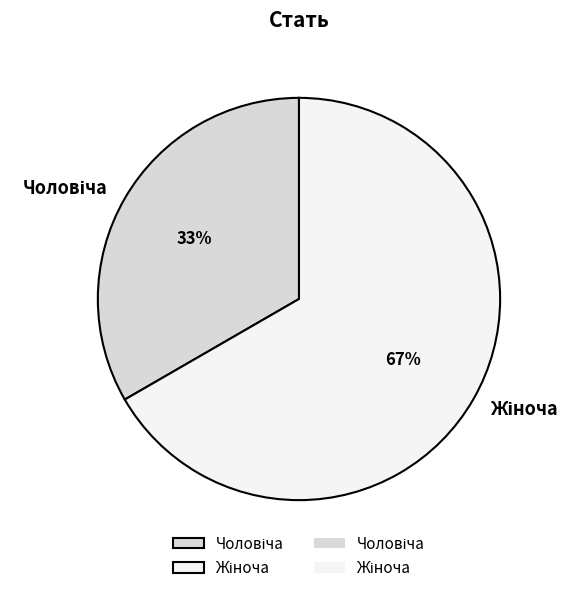

Is there any slice that represents more than half of the pie?

Yes